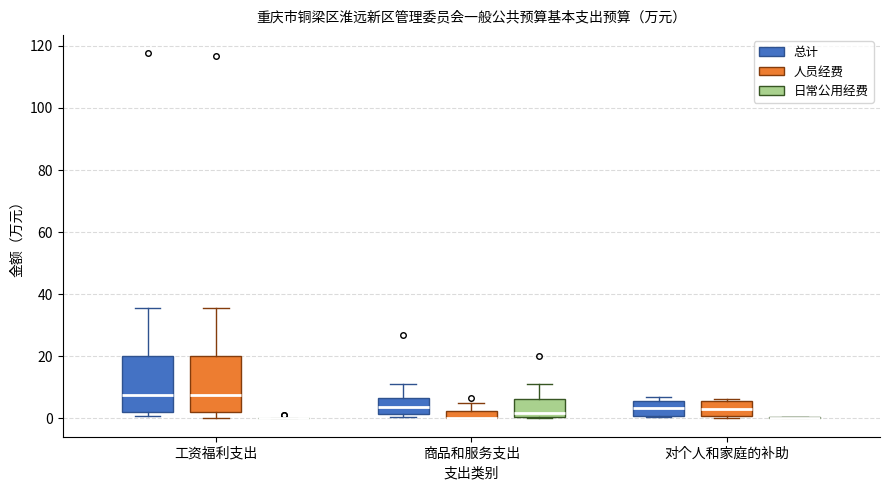

Where does the median line of the box for 商品和服务支出 (总计) sit on the y-axis? The values are not printed on the chart, so give them approximately, as read against the axis.

4